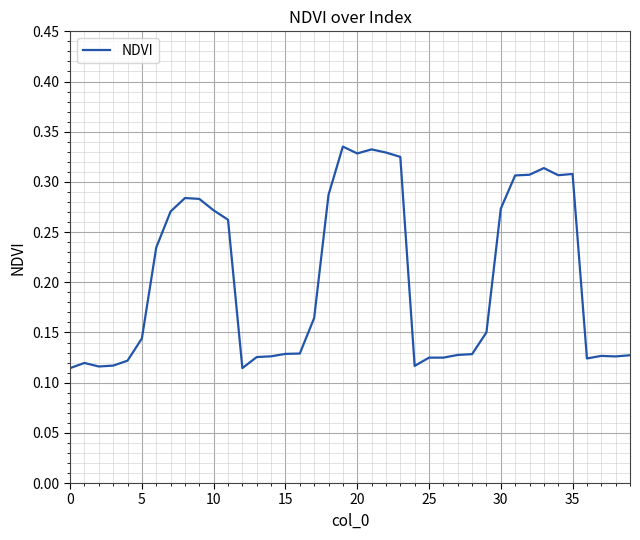

Reading left to right, what are all the values shown in this chart?

0.1	0.1	0.1	0.1	0.1	0.1	0.2	0.3	0.3	0.3	0.3	0.3	0.1	0.1	0.1	0.1	0.1	0.2	0.3	0.3	0.3	0.3	0.3	0.3	0.1	0.1	0.1	0.1	0.1	0.2	0.3	0.3	0.3	0.3	0.3	0.3	0.1	0.1	0.1	0.1